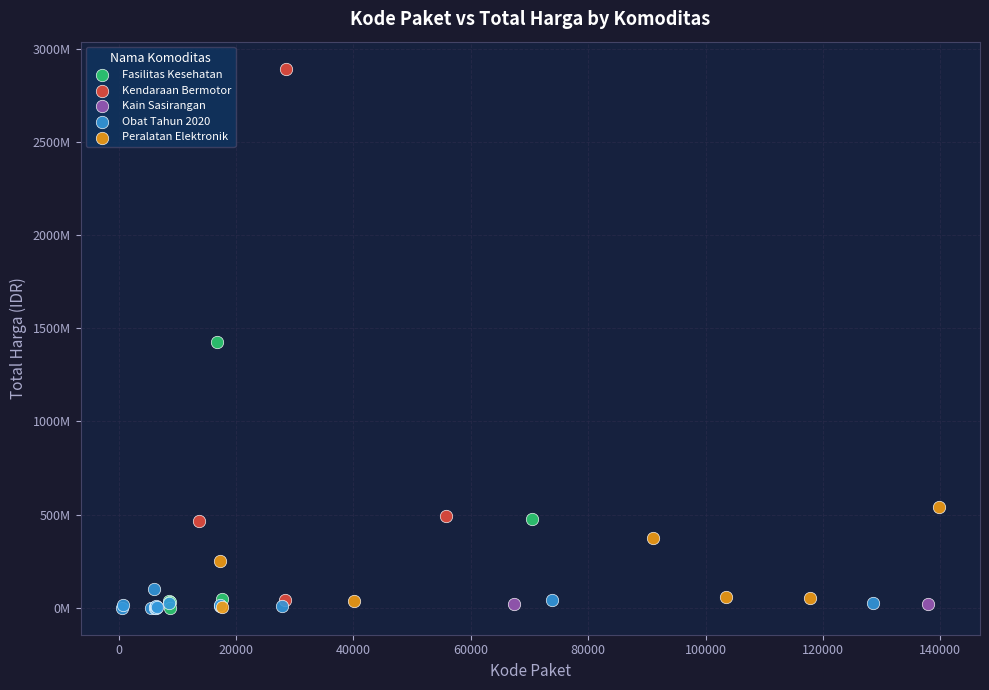

Which series contains the highest Y value?

Kendaraan Bermotor